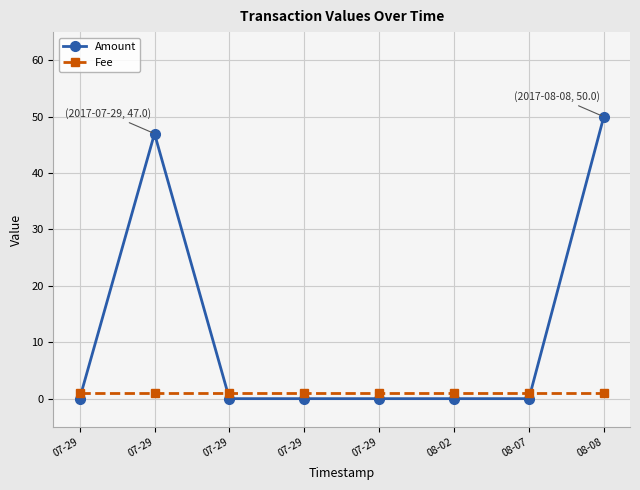

Is this an area chart (filled region under the line)?

No